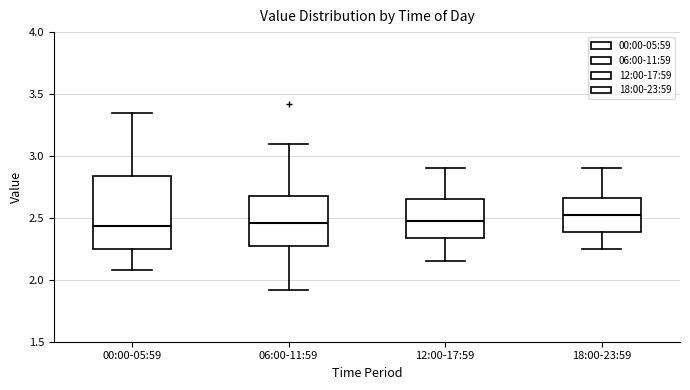

Which box is the tallest, from its lower edge to its upper edge?

00:00-05:59